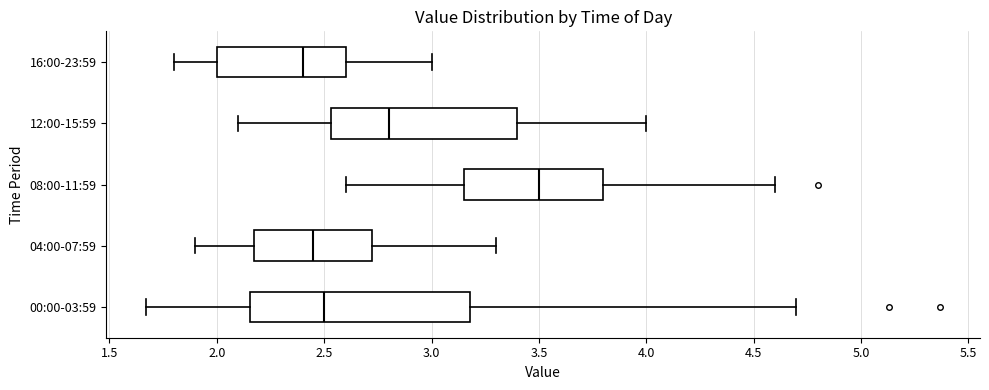

Reading bottom to top, transcribe this box plot: for each box, give where its median line is, the range the box spans, and where its two whiskers end, as read against the x-axis. The values are not printed on the chart, so give them approximately, as read against the axis.

00:00-03:59: median 2.50, box 2.15 to 3.20, whiskers 1.65 to 4.70
04:00-07:59: median 2.45, box 2.20 to 2.75, whiskers 1.90 to 3.30
08:00-11:59: median 3.50, box 3.15 to 3.80, whiskers 2.60 to 4.60
12:00-15:59: median 2.80, box 2.55 to 3.40, whiskers 2.10 to 4.00
16:00-23:59: median 2.40, box 2.00 to 2.60, whiskers 1.80 to 3.00